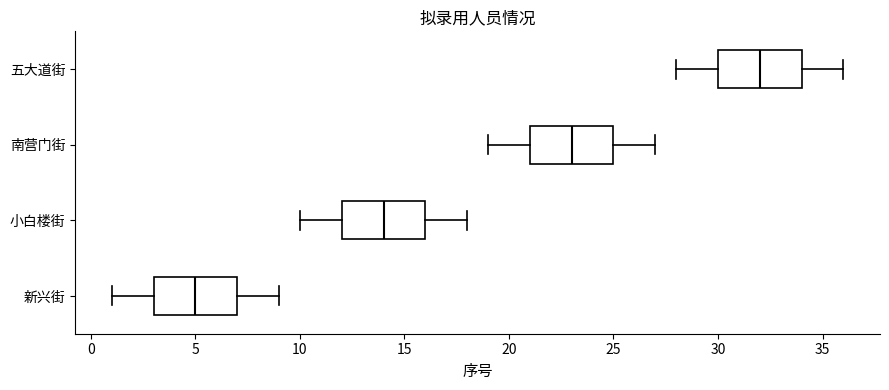

Reading bottom to top, read every box against the x-axis: the position of its median line, the range the box covers, and the ends of its whiskers. The values are not printed on the chart, so give them approximately, as read against the axis.

新兴街: median 5, box 3 to 7, whiskers 1 to 9
小白楼街: median 14, box 12 to 16, whiskers 10 to 18
南营门街: median 23, box 21 to 25, whiskers 19 to 27
五大道街: median 32, box 30 to 34, whiskers 28 to 36